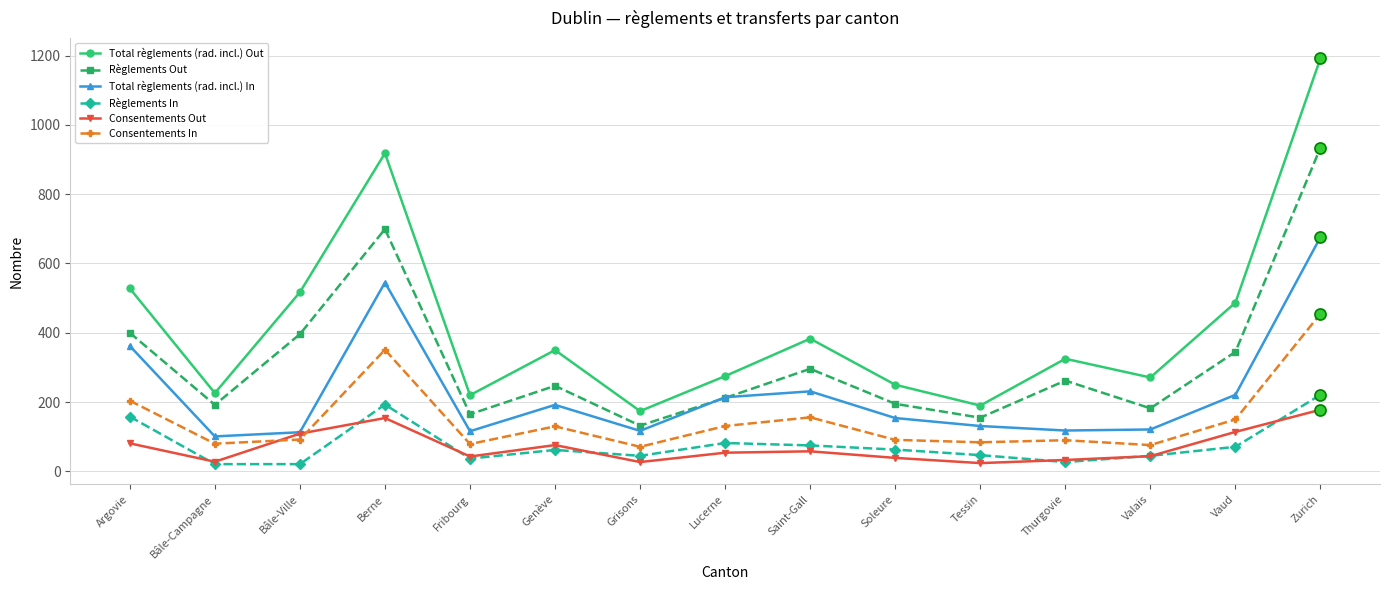

At which category is the sum across all series the highest?

Zurich